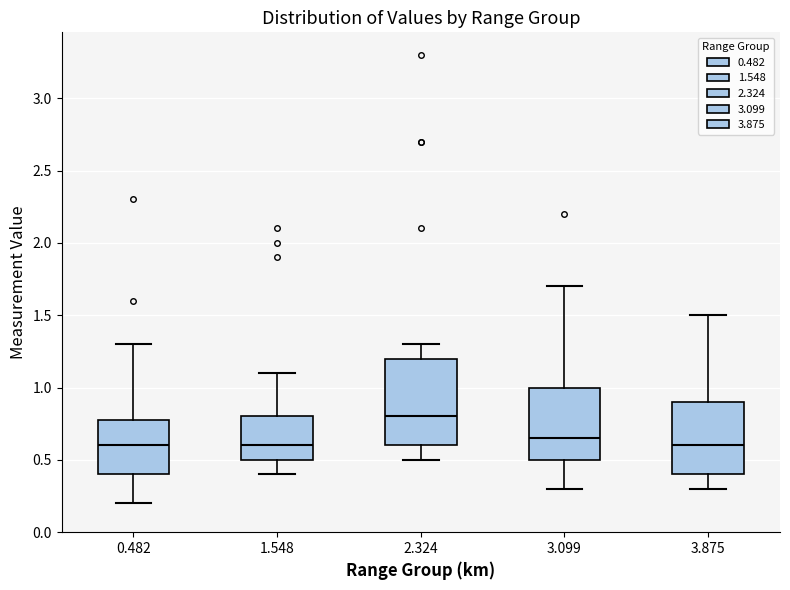

Reading left to right, transcribe this box plot: for each box, give where its median line is, the range the box spans, and where its two whiskers end, as read against the y-axis. The values are not printed on the chart, so give them approximately, as read against the axis.

0.482: median 0.60, box 0.40 to 0.80, whiskers 0.20 to 1.30
1.548: median 0.60, box 0.50 to 0.80, whiskers 0.40 to 1.10
2.324: median 0.80, box 0.60 to 1.20, whiskers 0.50 to 1.30
3.099: median 0.65, box 0.50 to 1.00, whiskers 0.30 to 1.70
3.875: median 0.60, box 0.40 to 0.90, whiskers 0.30 to 1.50